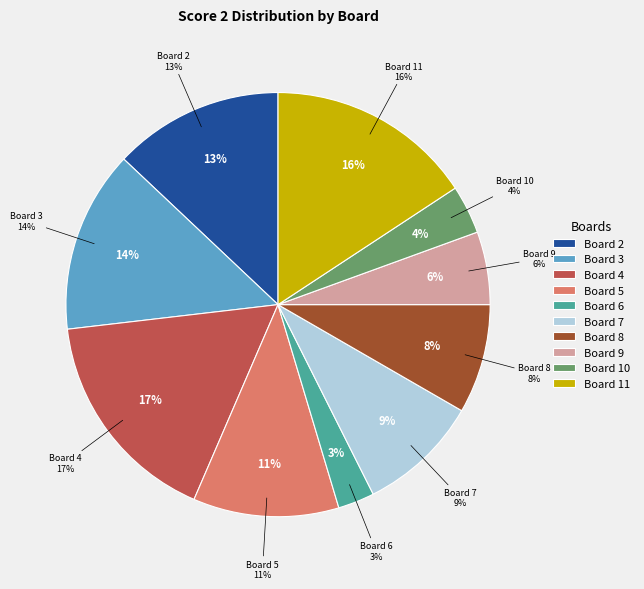

What is the change in value from Board 2 to Board 3?

+1